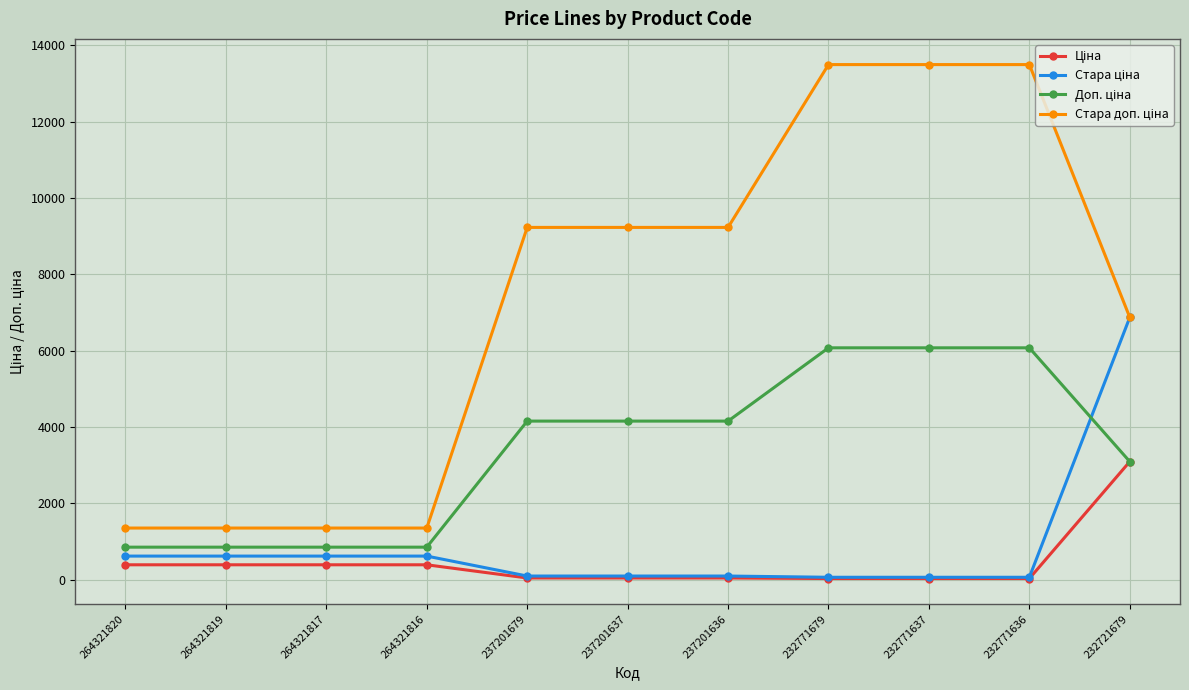

At how many categories does at least one series exceed 13293?

3